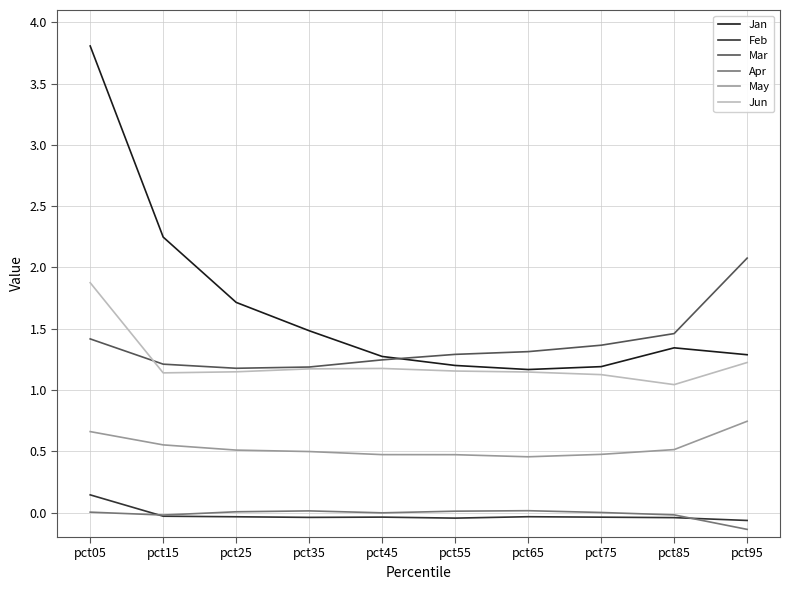

Which series has the largest range (max minus min)?

Jan